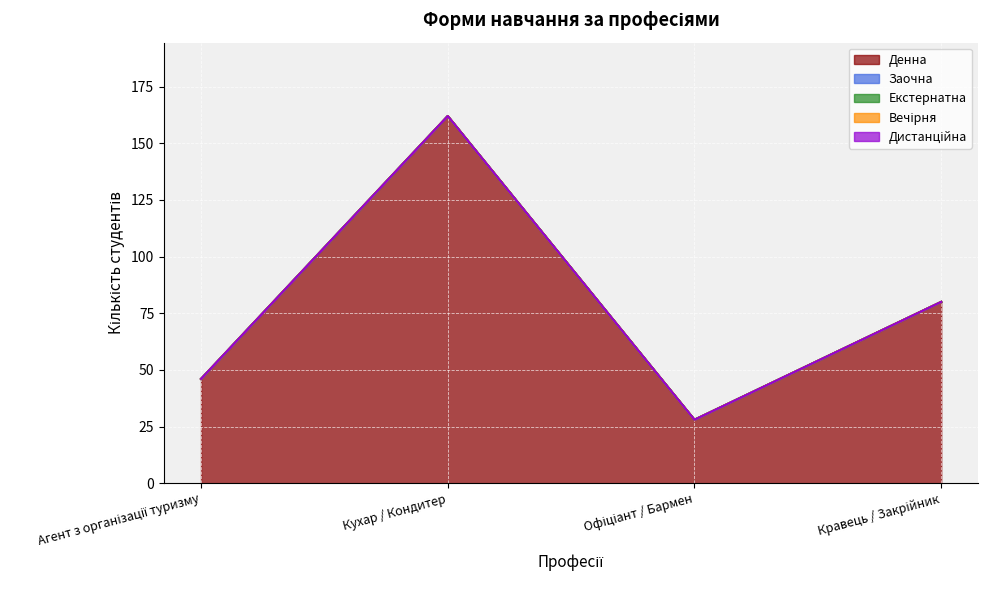

Does the chart display data point markers on the line(s)?

No